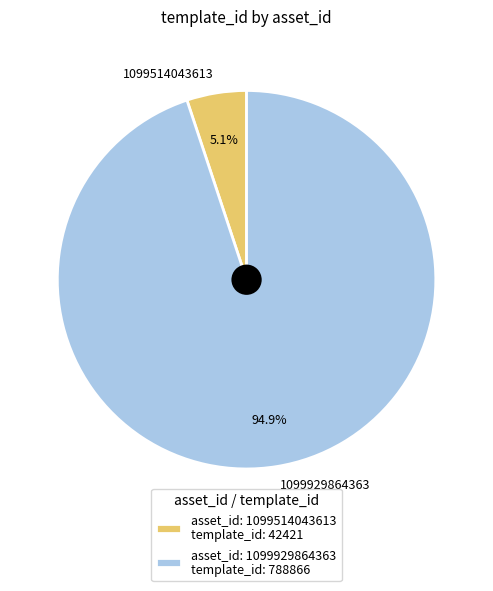

Approximately how many times larger is the value at 1099514043613 compared to 1099929864363?

0.1